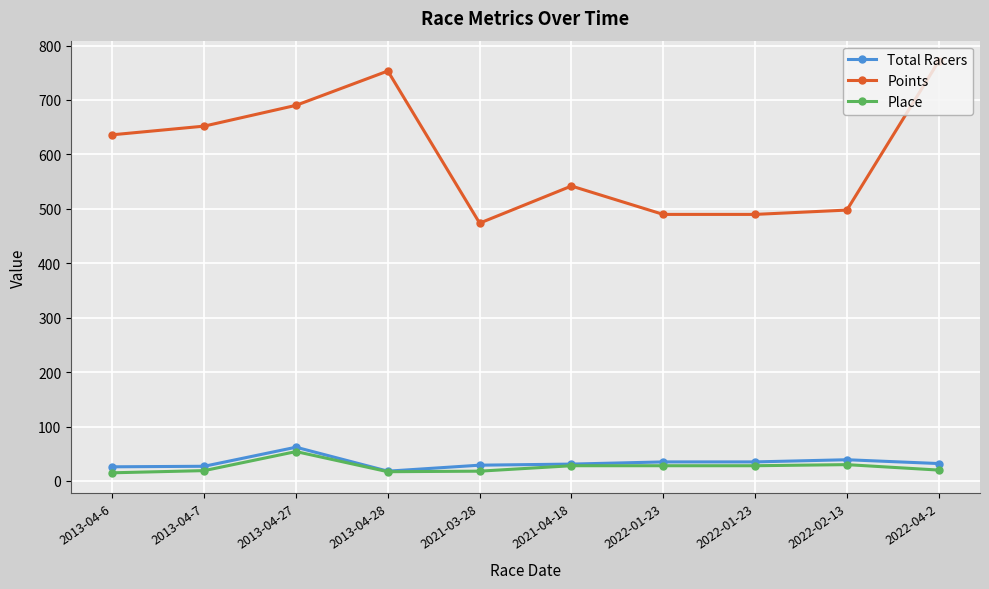

Between 2013-04-7 and 2022-01-23, which series saw the biggest shift?

Points